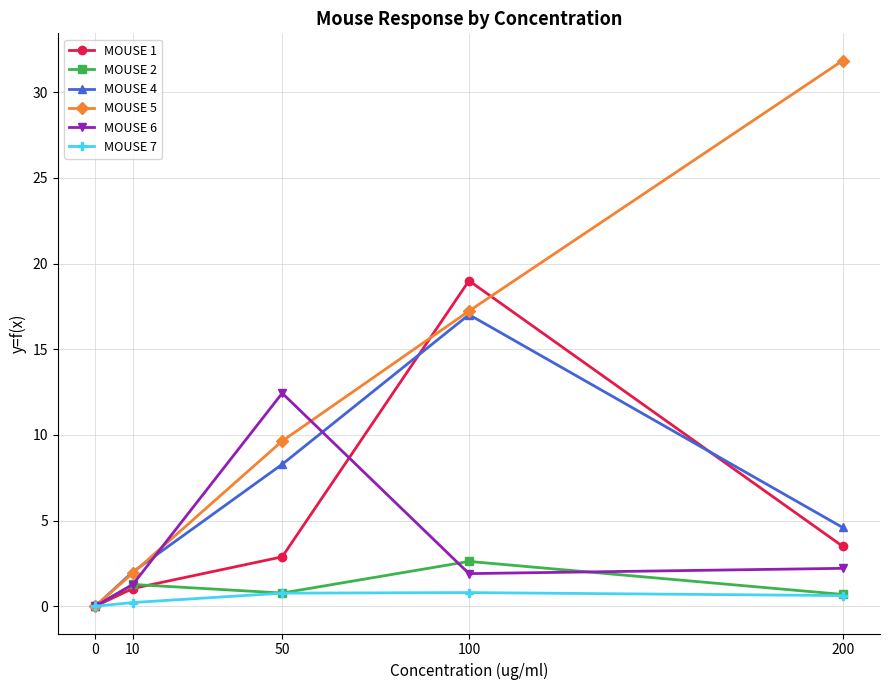

What is the maximum value shown in the chart?

31.8